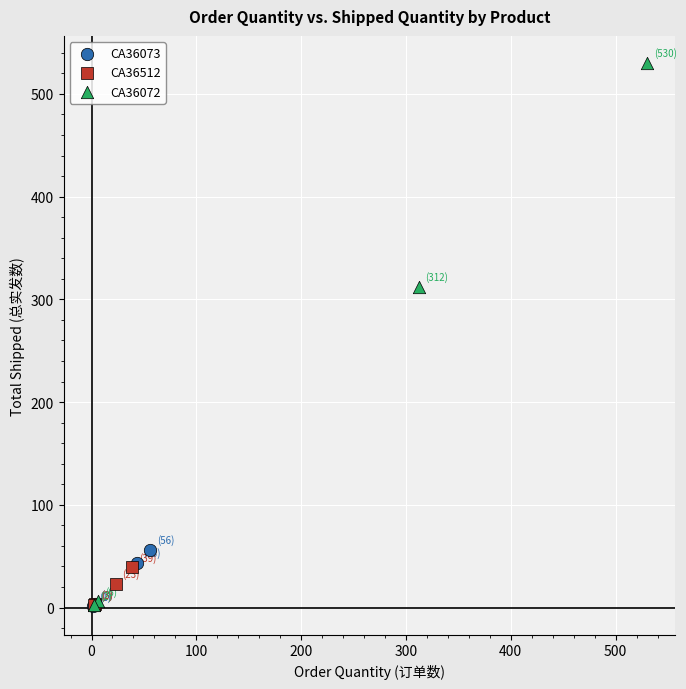

What are all the series names shown in the legend?

CA36073, CA36512, CA36072